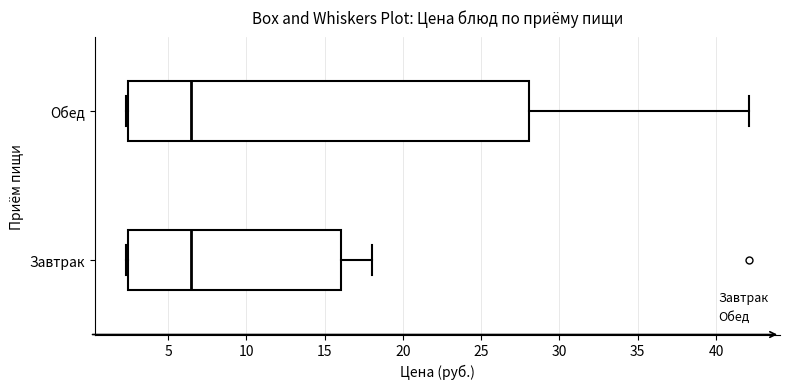

Reading bottom to top, transcribe this box plot: for each box, give where its median line is, the range the box spans, and where its two whiskers end, as read against the x-axis. The values are not printed on the chart, so give them approximately, as read against the axis.

Завтрак: median 6.5, box 2.5 to 16.0, whiskers 2.5 to 18.0
Обед: median 6.5, box 2.5 to 28.0, whiskers 2.5 to 42.0